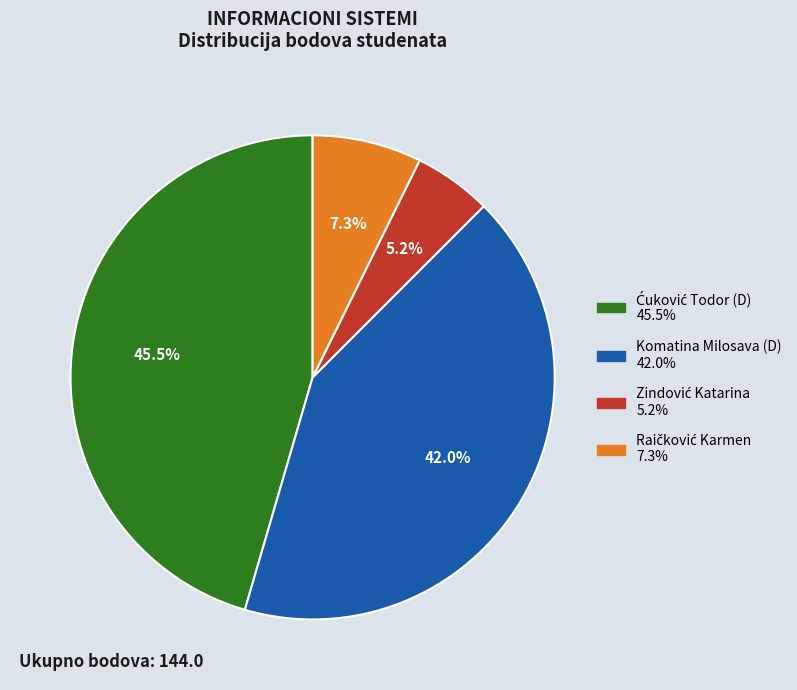

Is there any slice that represents more than half of the pie?

No